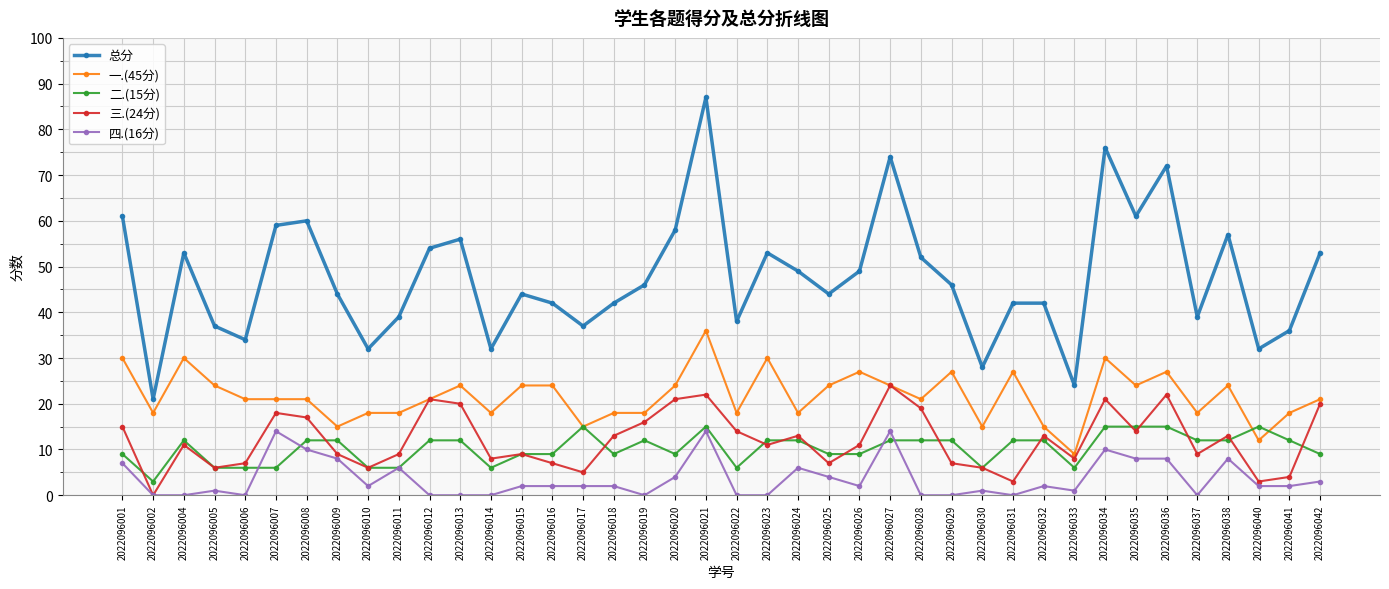

What is the difference between the 一.(45分) values at 2022096023 and 2022096032?

15